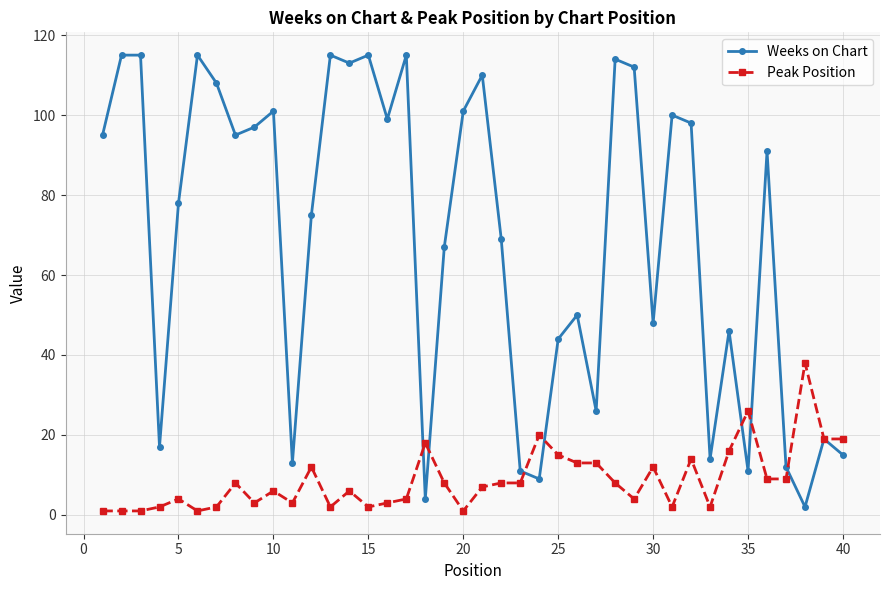

Does the chart have visible grid lines?

Yes